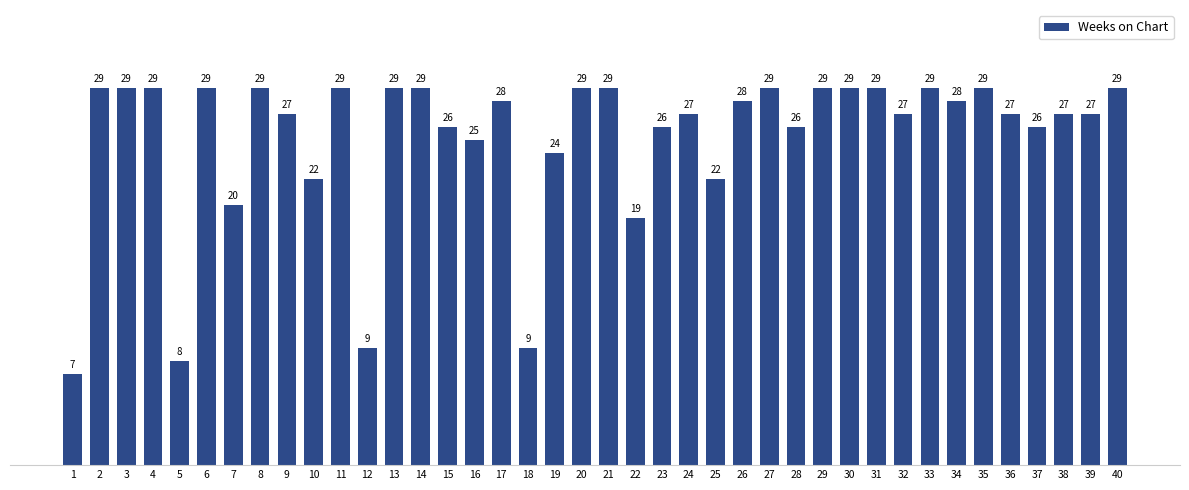

What is the ratio of the value at 3 to the value at 19?

1.2